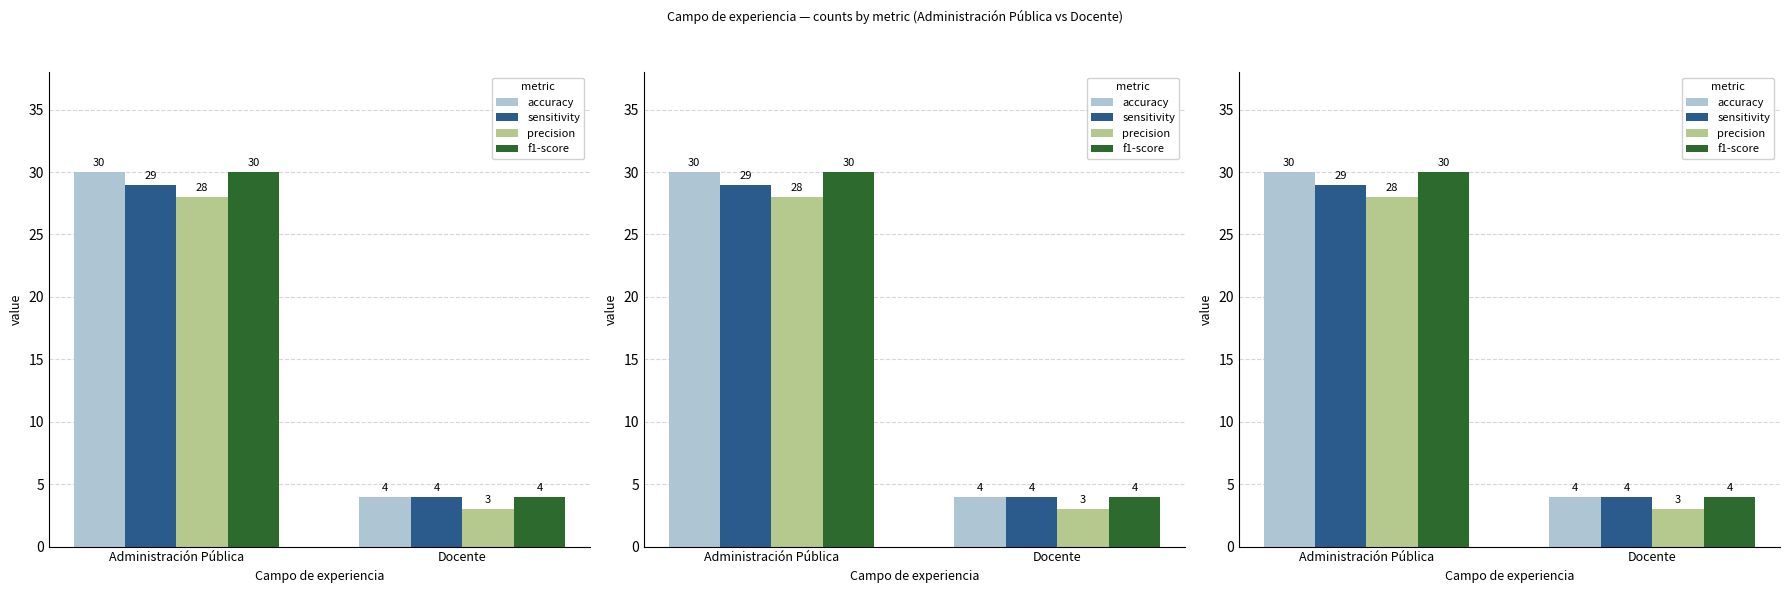

How many bars are there in total?

8